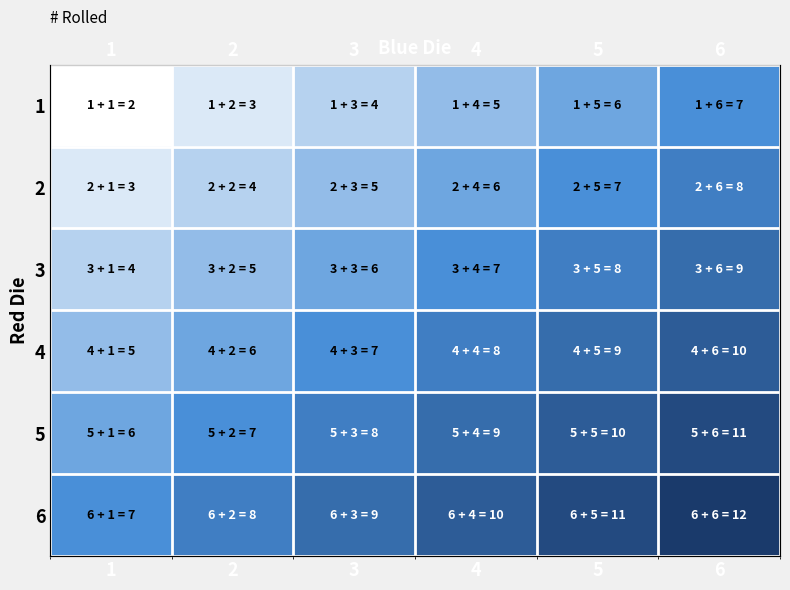

Which series has the largest range (max minus min)?

1